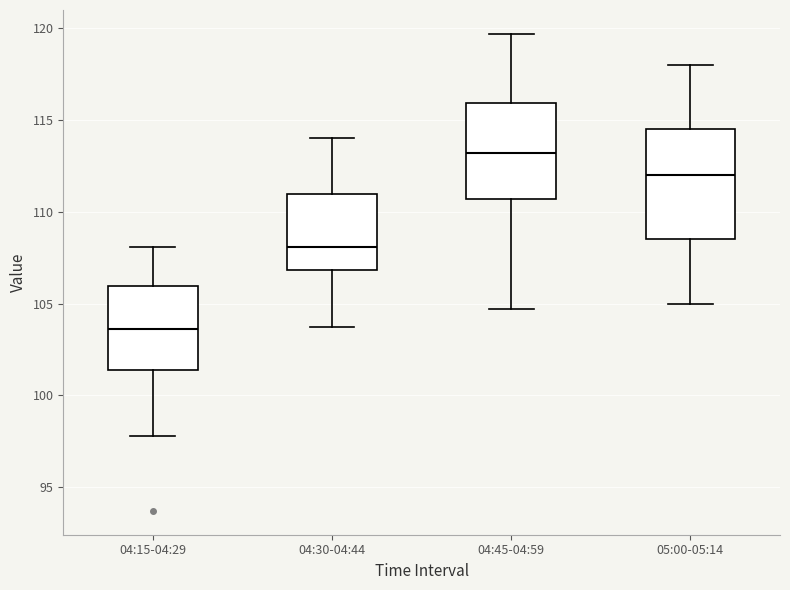

Reading left to right, read every box against the y-axis: the position of its median line, the range the box covers, and the ends of its whiskers. The values are not printed on the chart, so give them approximately, as read against the axis.

04:15-04:29: median 103.5, box 101.5 to 106.0, whiskers 98.0 to 108.0
04:30-04:44: median 108.0, box 107.0 to 111.0, whiskers 103.5 to 114.0
04:45-04:59: median 113.0, box 110.5 to 116.0, whiskers 104.5 to 119.5
05:00-05:14: median 112.0, box 108.5 to 114.5, whiskers 105.0 to 118.0